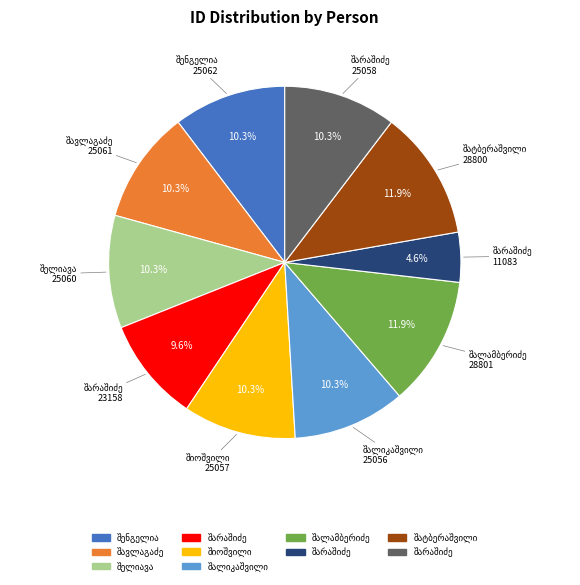

Is there a majority slice in this chart?

No